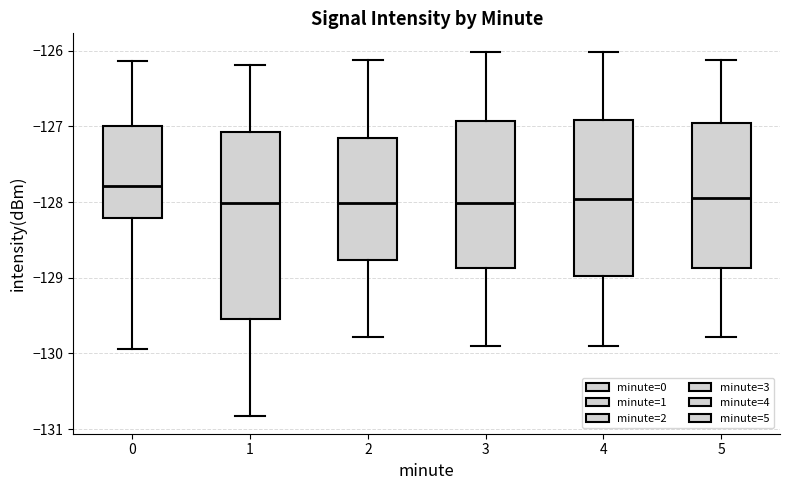

Reading left to right, read every box against the y-axis: the position of its median line, the range the box covers, and the ends of its whiskers. The values are not printed on the chart, so give them approximately, as read against the axis.

0: median -127.8, box -128.2 to -127.0, whiskers -129.9 to -126.1
1: median -128.0, box -129.5 to -127.1, whiskers -130.8 to -126.2
2: median -128.0, box -128.8 to -127.2, whiskers -129.8 to -126.1
3: median -128.0, box -128.9 to -126.9, whiskers -129.9 to -126.0
4: median -128.0, box -129.0 to -126.9, whiskers -129.9 to -126.0
5: median -128.0, box -128.9 to -127.0, whiskers -129.8 to -126.1